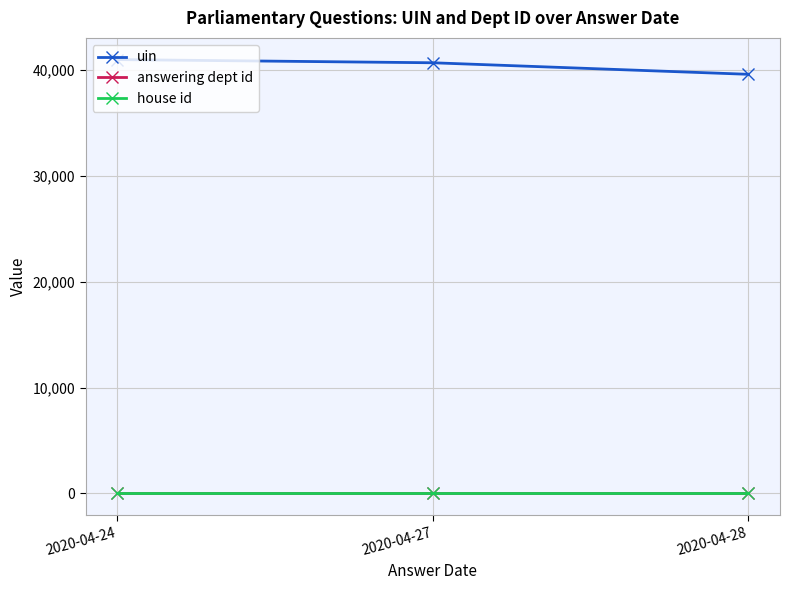

Where does the uin series first go above 40684?

2020-04-24